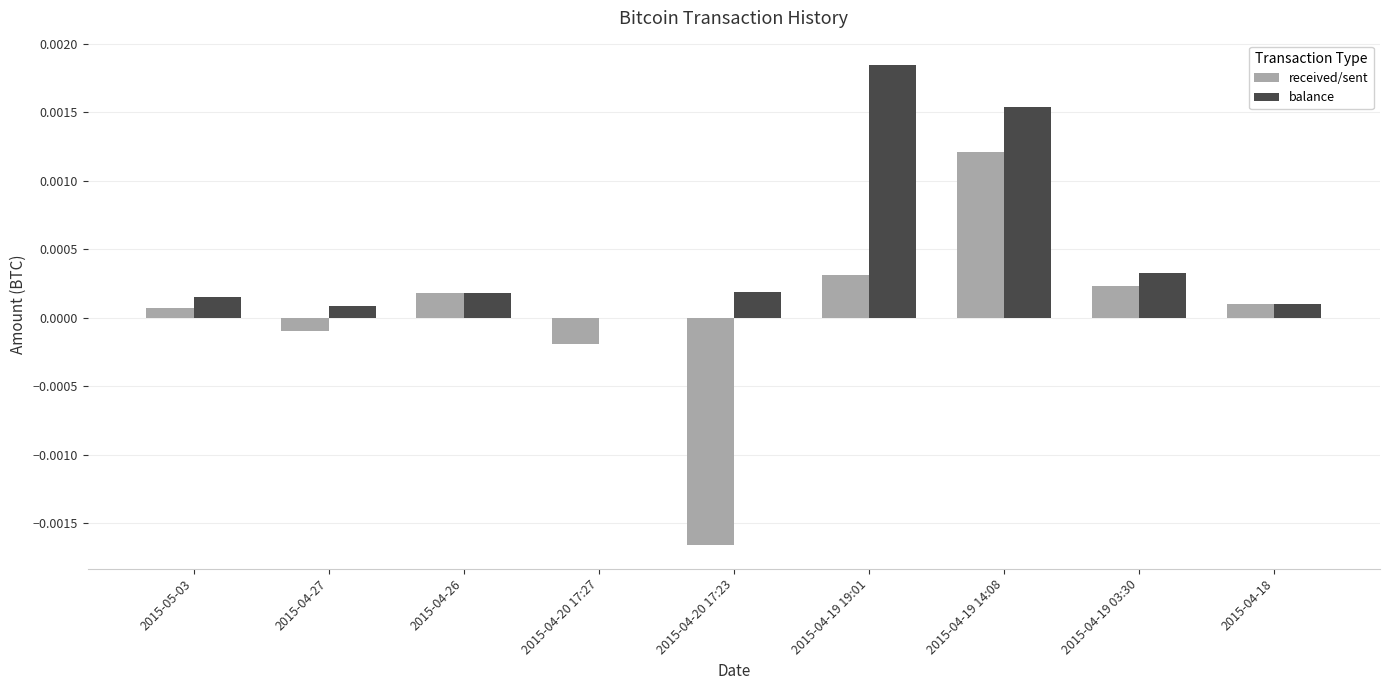

Which series has the largest range (max minus min)?

received/sent